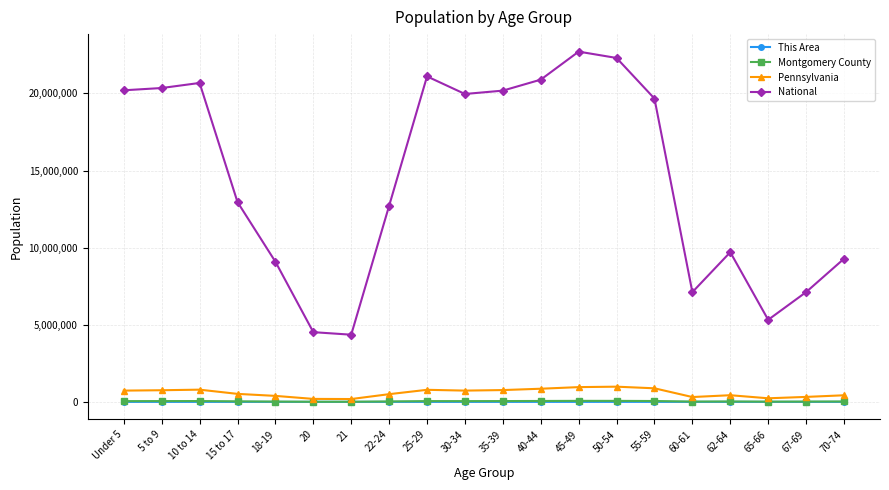

What is the lowest value of the National series?

4354294